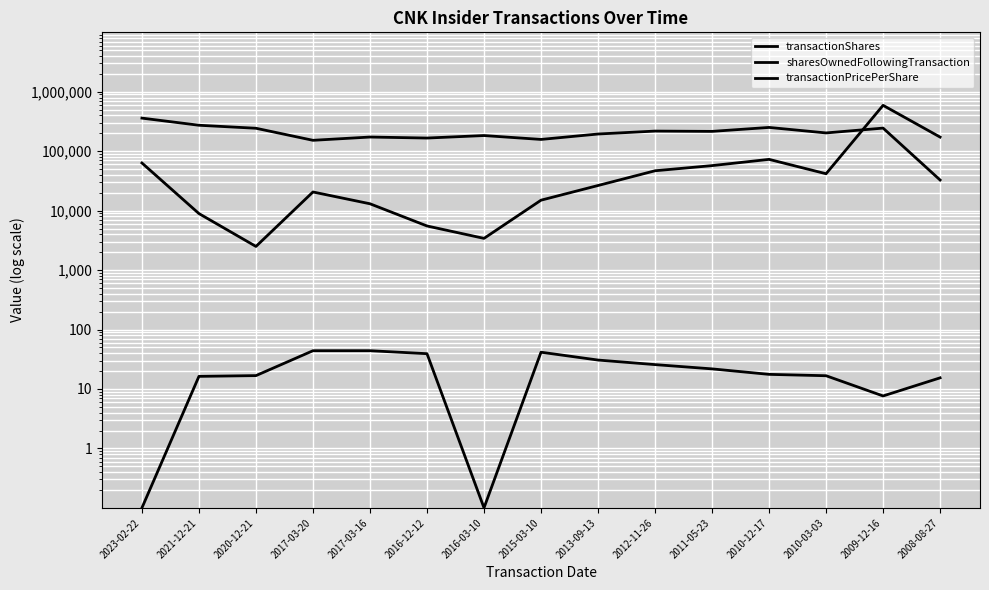

At which category is the sum across all series the highest?

2009-12-16